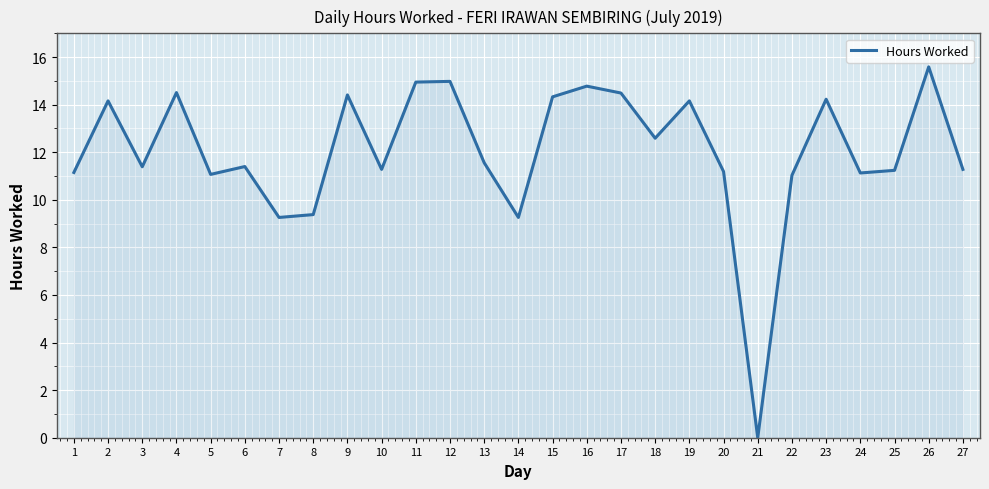

True or false: the data has more than 1 interior local peaks.

True